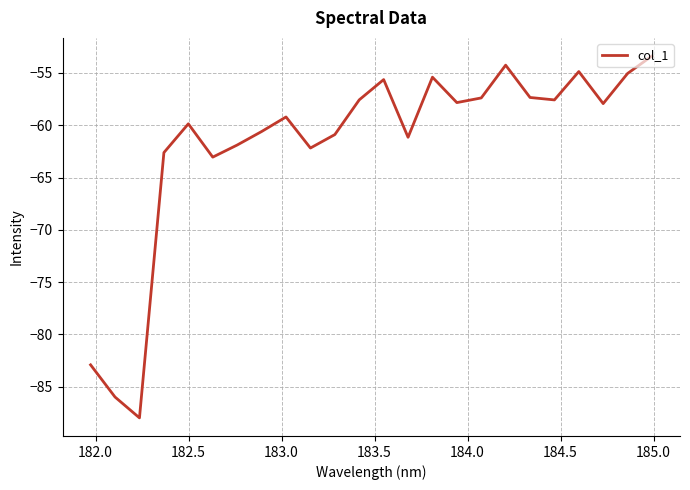

What is the smallest value displayed?

-88.0